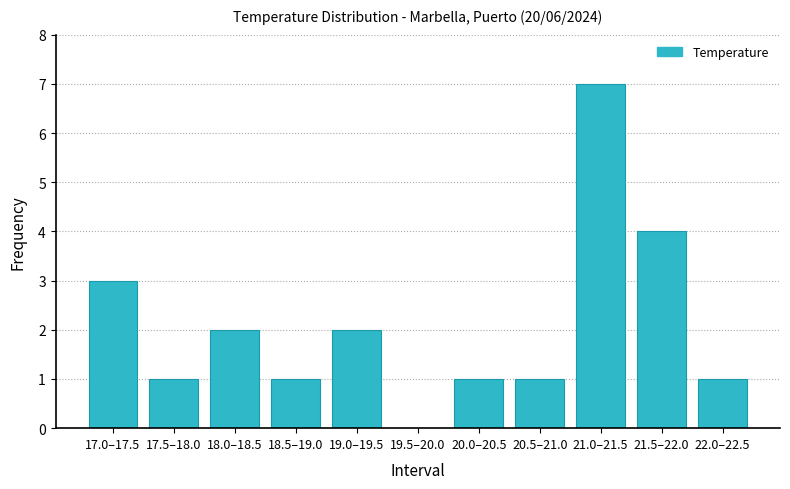

Reading left to right, extract all data points from this chart.

17.0–17.5=3	17.5–18.0=1	18.0–18.5=2	18.5–19.0=1	19.0–19.5=2	19.5–20.0=0	20.0–20.5=1	20.5–21.0=1	21.0–21.5=7	21.5–22.0=4	22.0–22.5=1